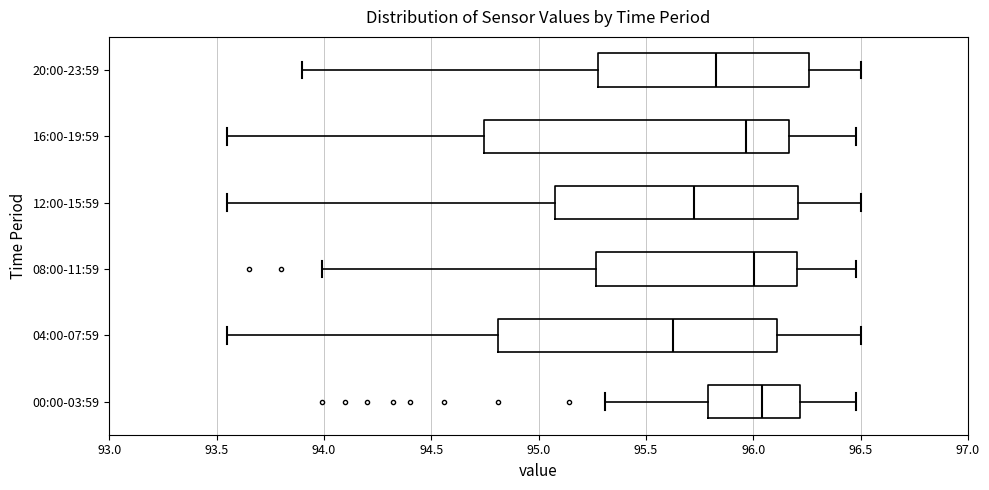

Reading bottom to top, read every box against the x-axis: the position of its median line, the range the box covers, and the ends of its whiskers. The values are not printed on the chart, so give them approximately, as read against the axis.

00:00-03:59: median 96.05, box 95.80 to 96.20, whiskers 95.30 to 96.50
04:00-07:59: median 95.65, box 94.80 to 96.10, whiskers 93.55 to 96.50
08:00-11:59: median 96.00, box 95.25 to 96.20, whiskers 94.00 to 96.50
12:00-15:59: median 95.75, box 95.10 to 96.20, whiskers 93.55 to 96.50
16:00-19:59: median 95.95, box 94.75 to 96.15, whiskers 93.55 to 96.50
20:00-23:59: median 95.85, box 95.30 to 96.25, whiskers 93.90 to 96.50